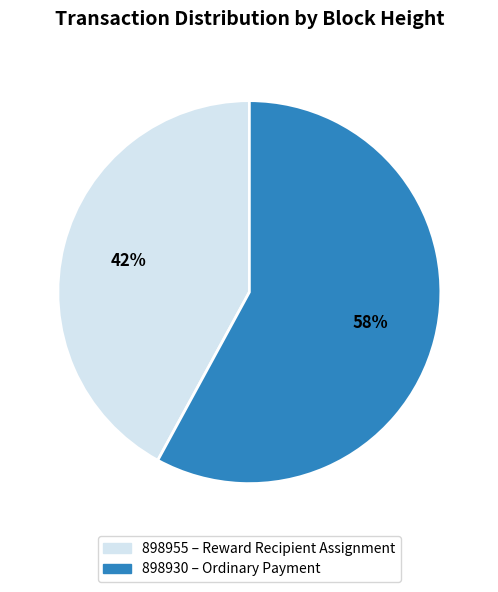

What is the ratio of the value at 898930 to the value at 898955?

1.4